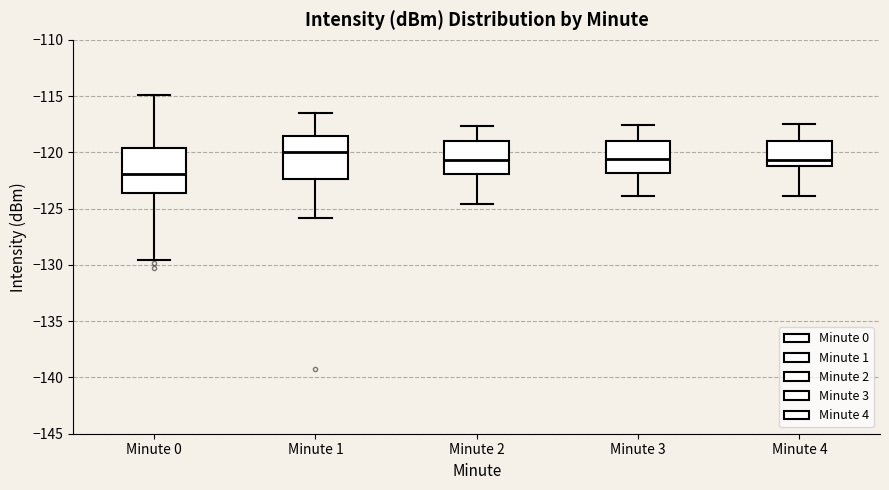

Where does the median line of the box for Minute 1 sit on the y-axis? The values are not printed on the chart, so give them approximately, as read against the axis.

-120.0